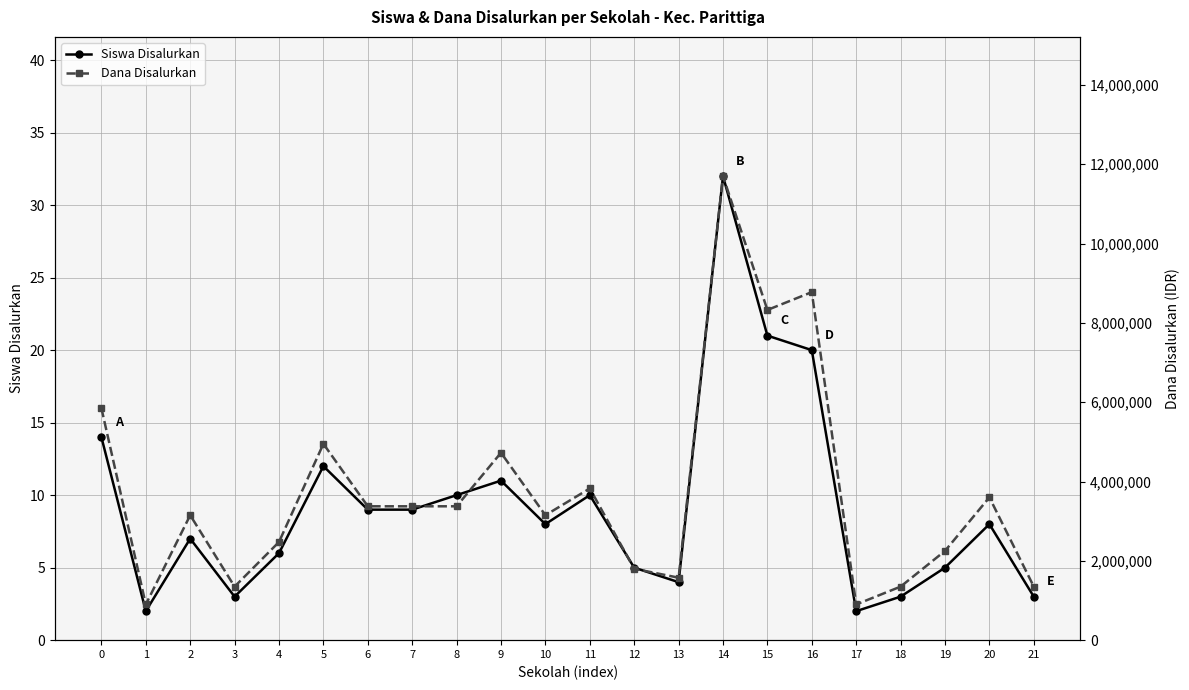

How many interior local peaks does the Dana Disalurkan series have?

7